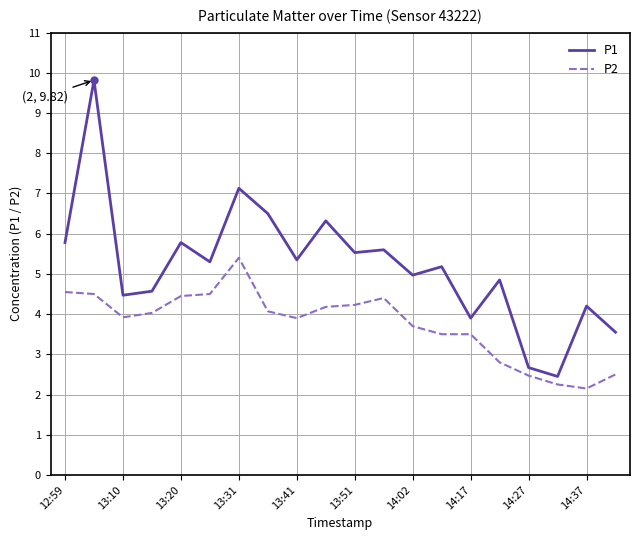

Which series has the largest total across all categories?

P1